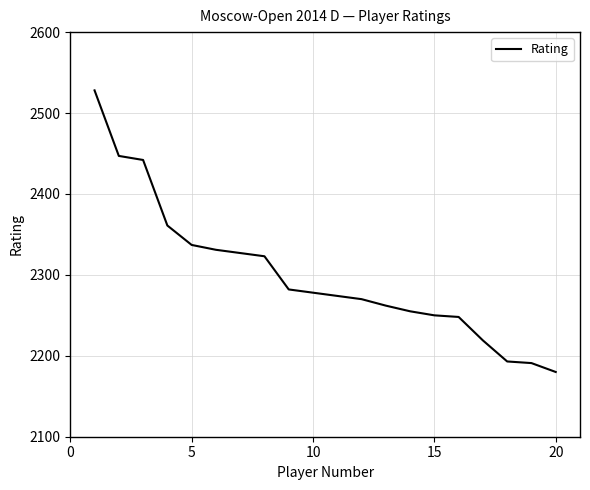

What is the greatest value displayed?

2528